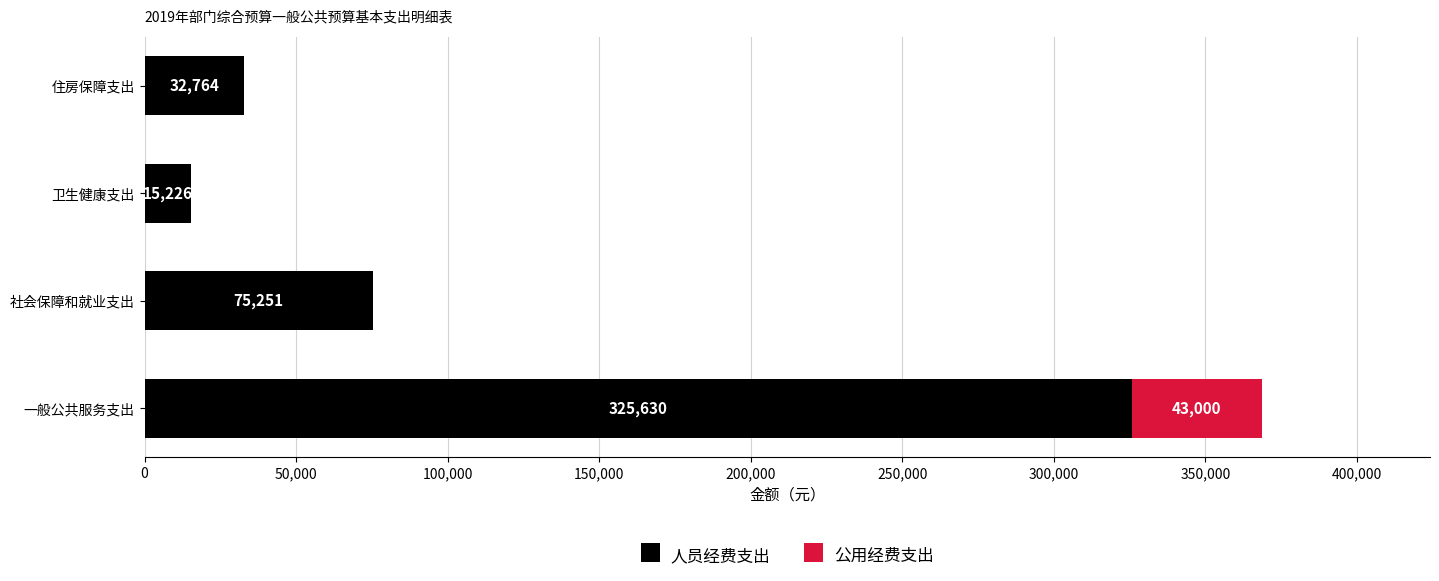

What is the approximate value of 人员经费支出 at 社会保障和就业支出?

75251